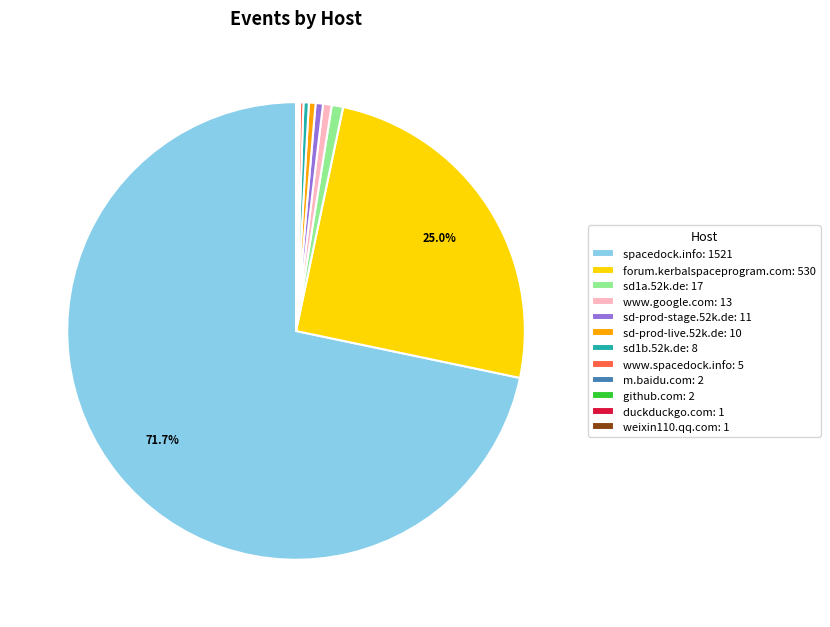

Does forum.kerbalspaceprogram.com represent more than half of the total?

No